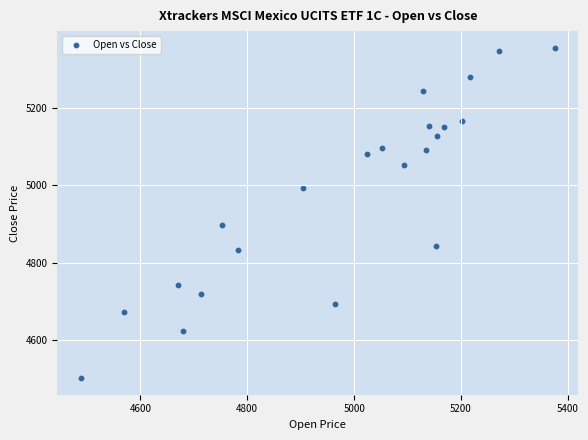

What is the range of X values (max minus min)?

886